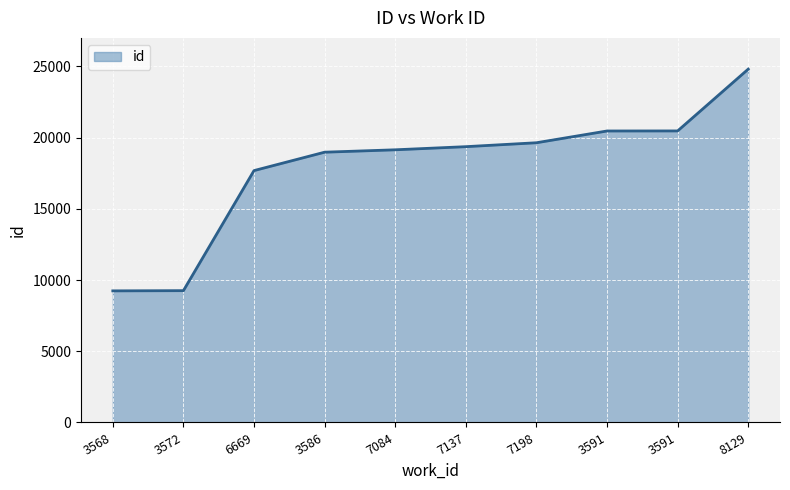

Is this an area chart (filled region under the line)?

Yes